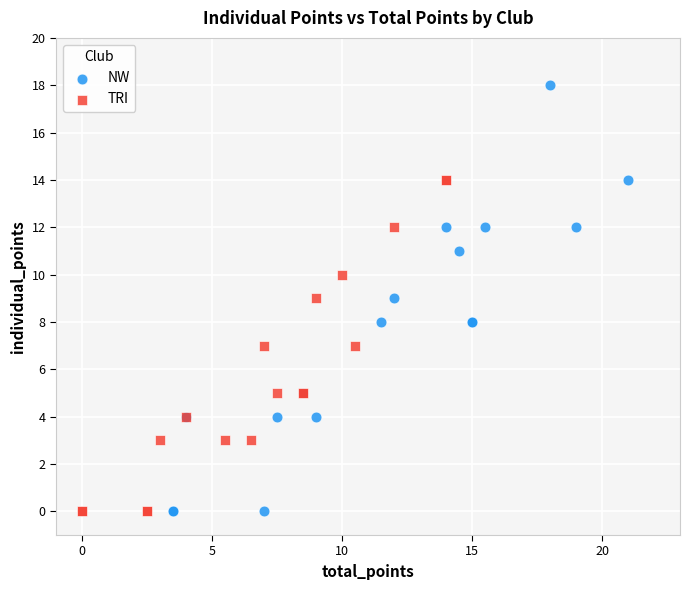

Which series has the widest spread of Y values?

NW